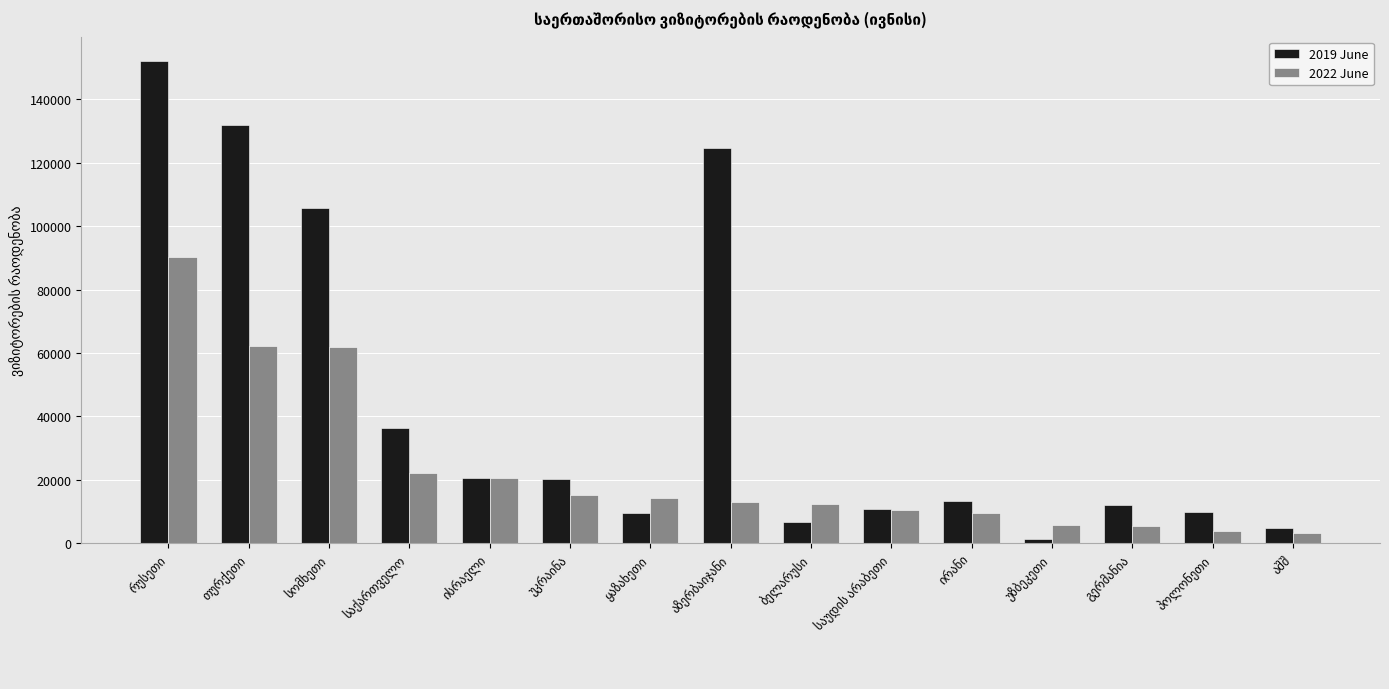

What is the value of the 2022 June bar at the 8th from the left?

13067